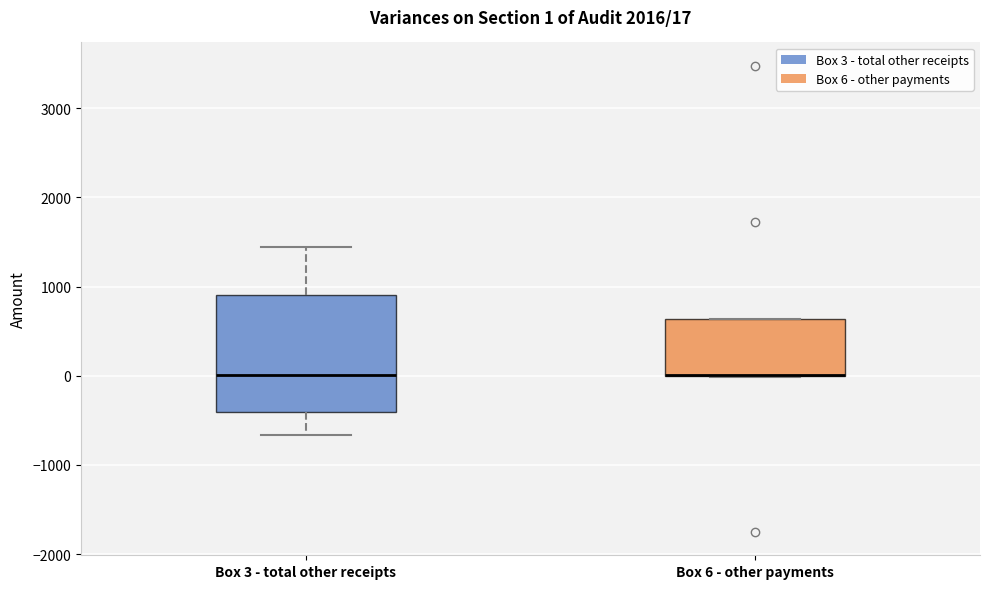

Comparing the boxes themselves (not the whiskers), which one is the tallest?

Box 3 - total other receipts